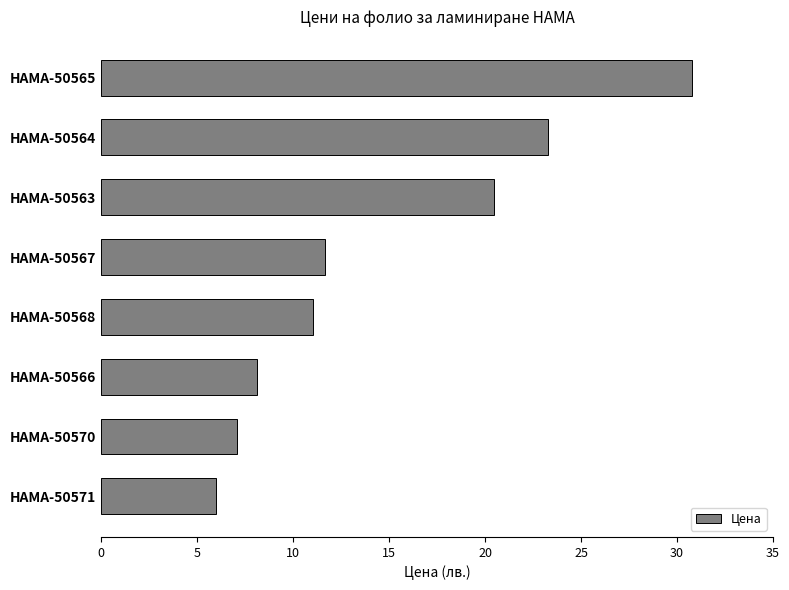

True or false: the data shows 2.1 at HAMA-50571.

False